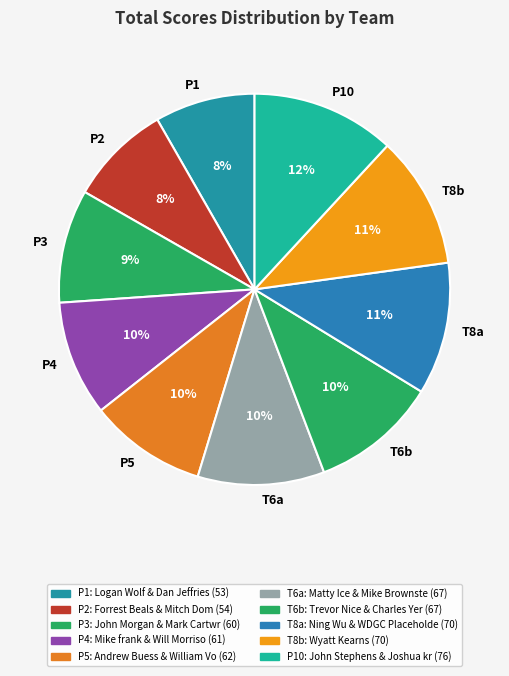

True or false: P2 accounts for 8% of the total.

True